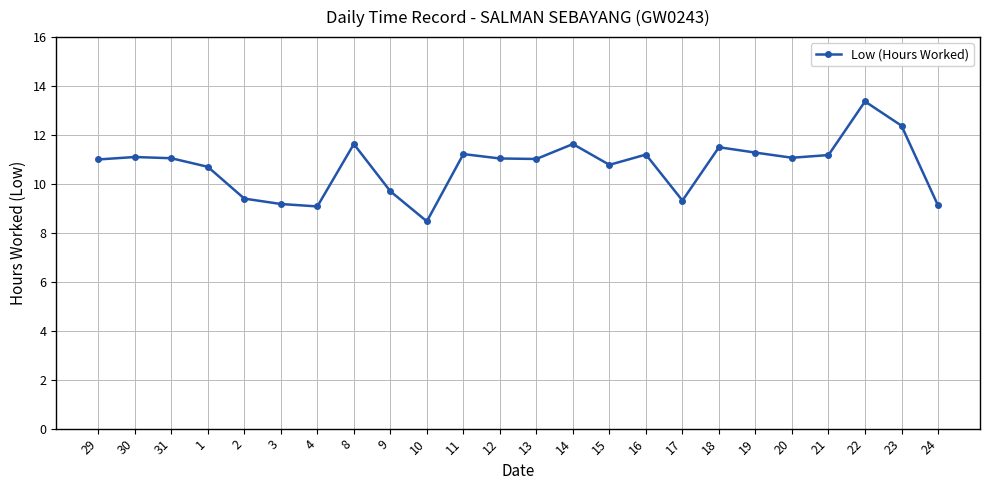

At which category does the chart reach its peak across all series?

22